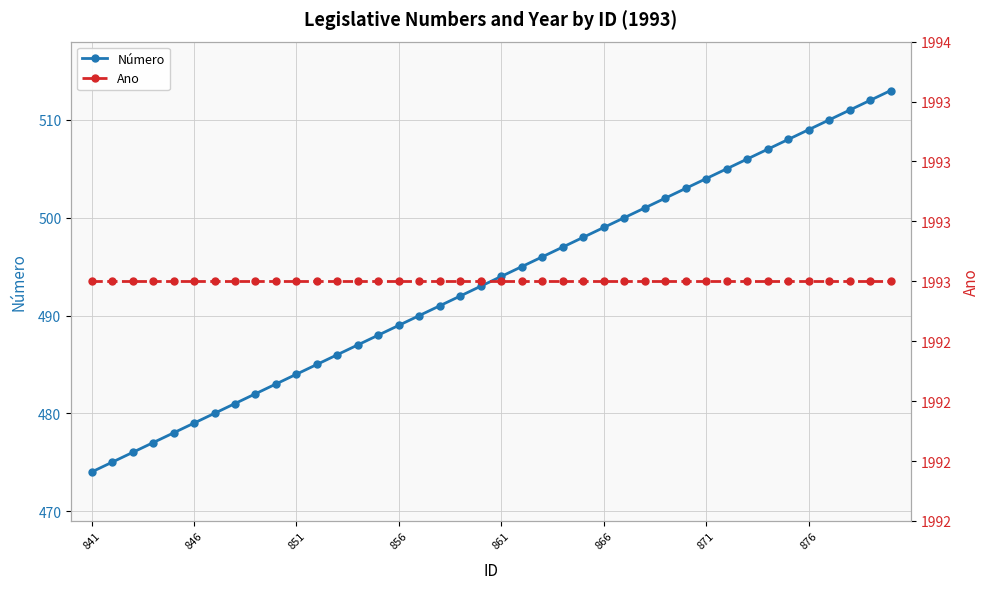

Rank the series by their average value, from highest to lowest.

Ano, Número